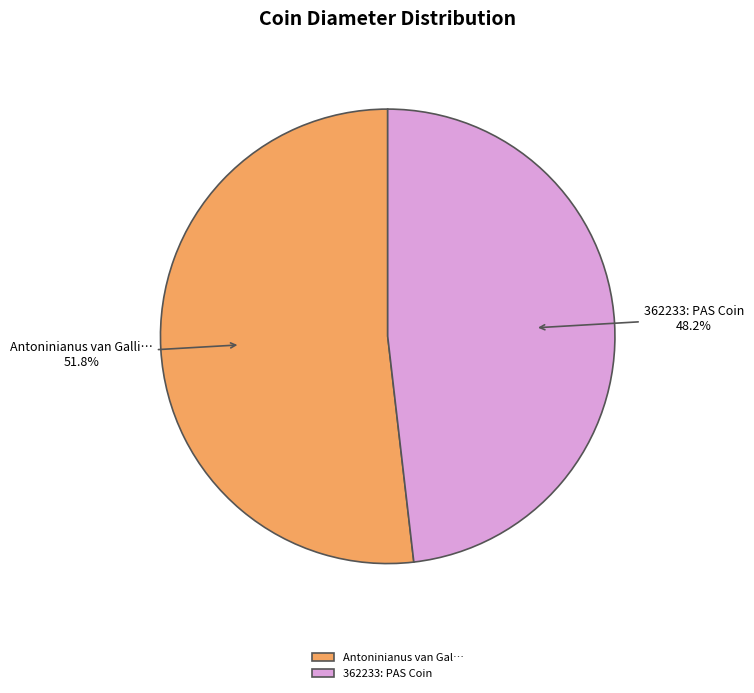

Combined, what portion of the pie is Antoninianus van Galli… and 362233: PAS Coin?

100.0%